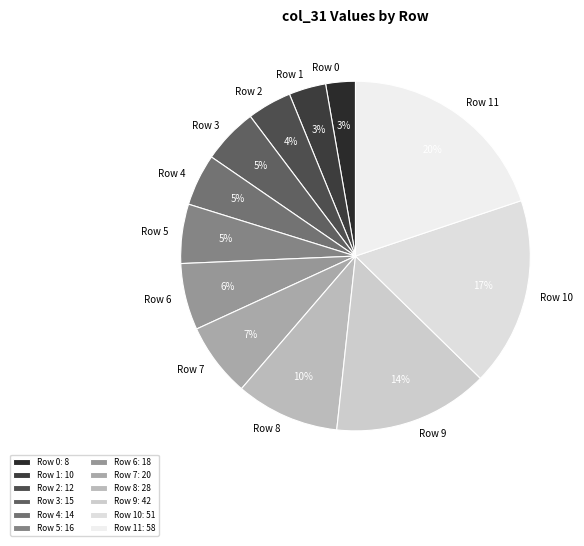

To the nearest percent, what is the difference between the Row 9 and Row 2 slice percentages?

10%